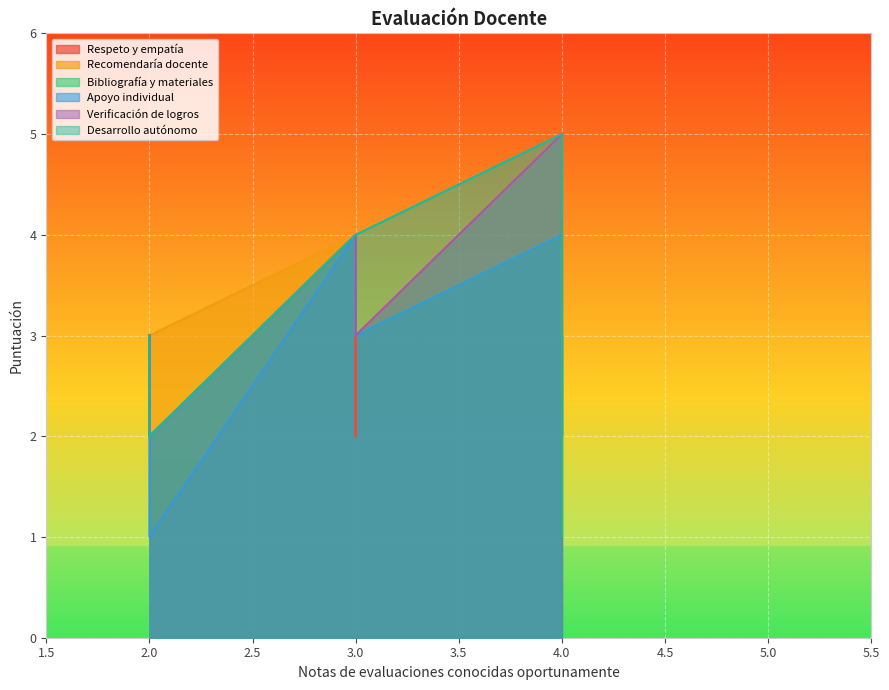

Between 4 and 3, which is larger?

4